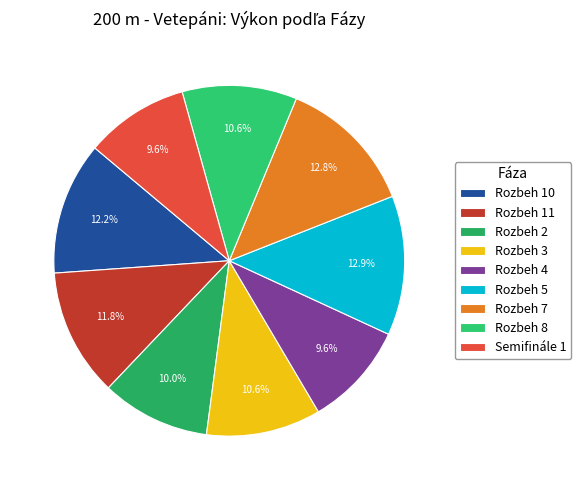

To the nearest percent, what portion does Rozbeh 4 represent?

10%